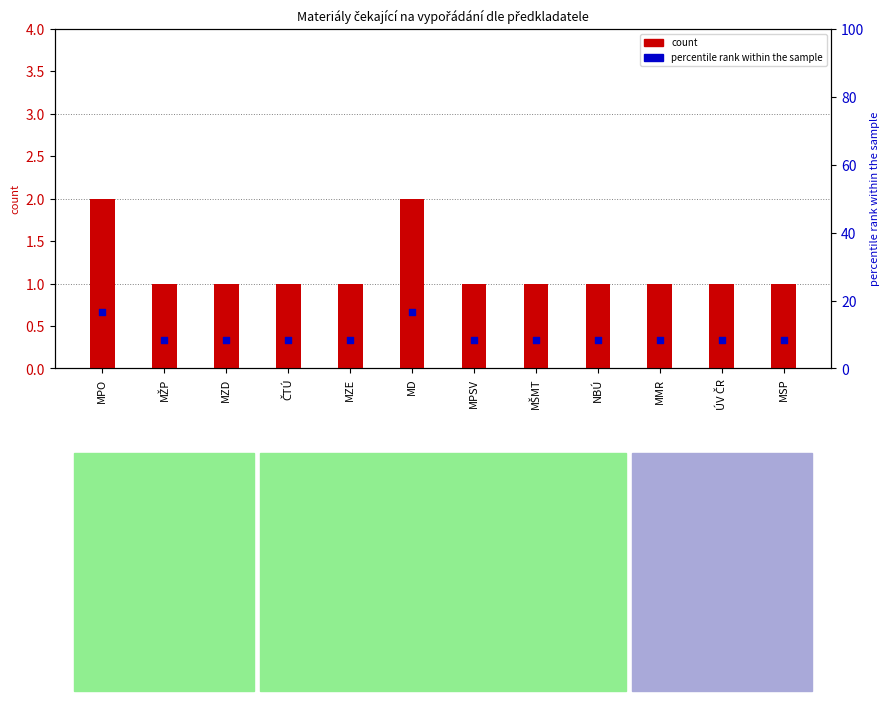

At how many categories does at least one series exceed 10?

2